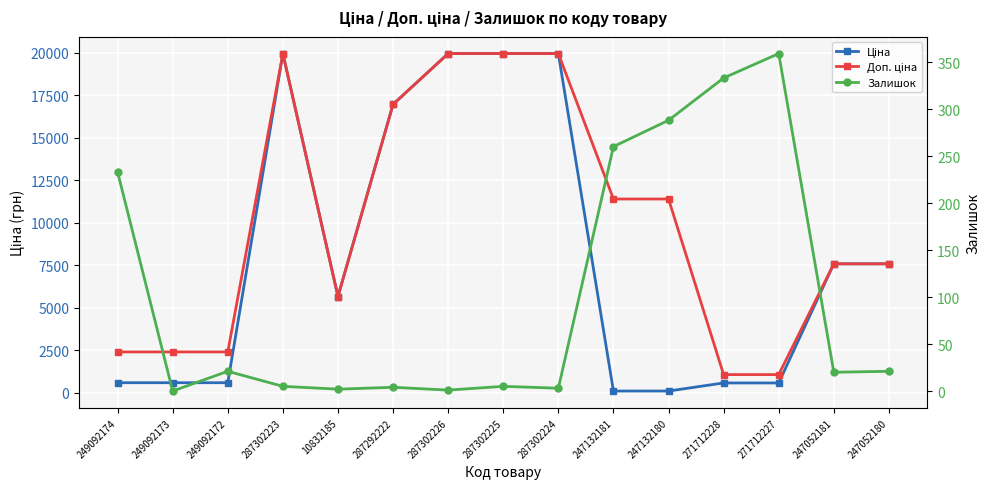

What is the difference between the maximum and minimum values in the Залишок series?

359.0